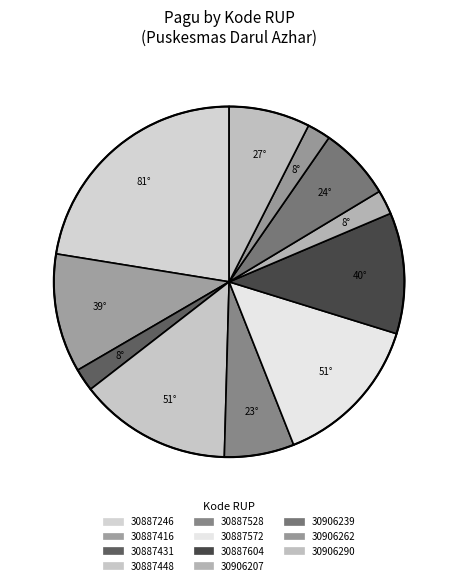

Rank the categories by value from highest to lowest.

30887246, 30887572, 30887448, 30887604, 30887416, 30906290, 30906239, 30887528, 30906207, 30906262, 30887431